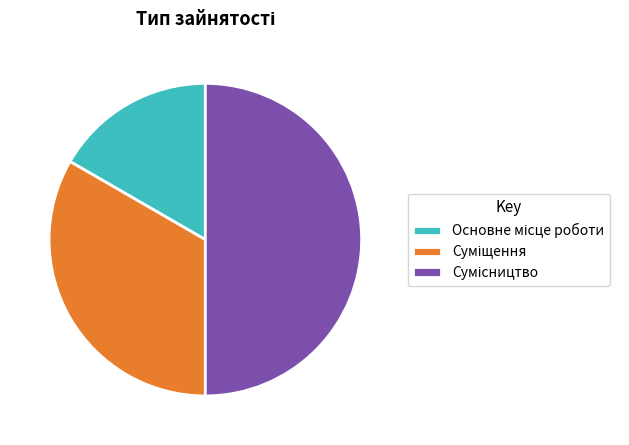

How many segments does this pie chart have?

3